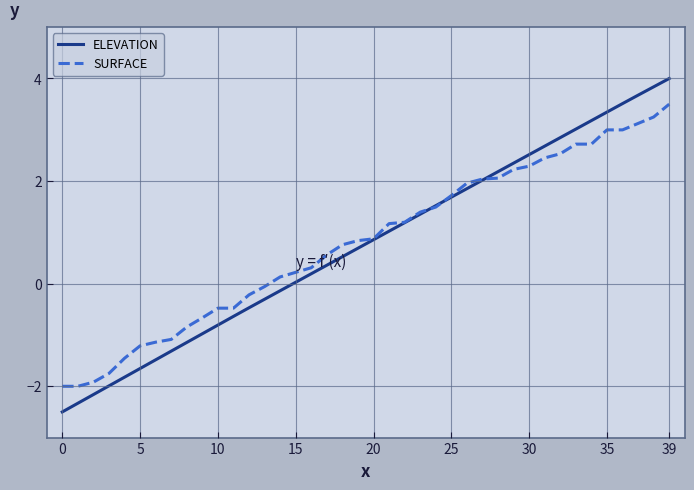

Rank the series by their maximum value, from highest to lowest.

ELEVATION, SURFACE